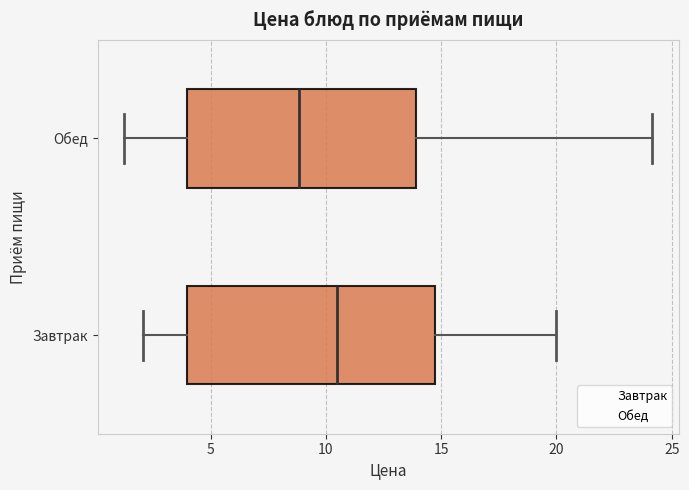

Reading bottom to top, transcribe this box plot: for each box, give where its median line is, the range the box spans, and where its two whiskers end, as read against the x-axis. The values are not printed on the chart, so give them approximately, as read against the axis.

Завтрак: median 10.5, box 4.0 to 14.5, whiskers 2.0 to 20.0
Обед: median 9.0, box 4.0 to 14.0, whiskers 1.5 to 24.0